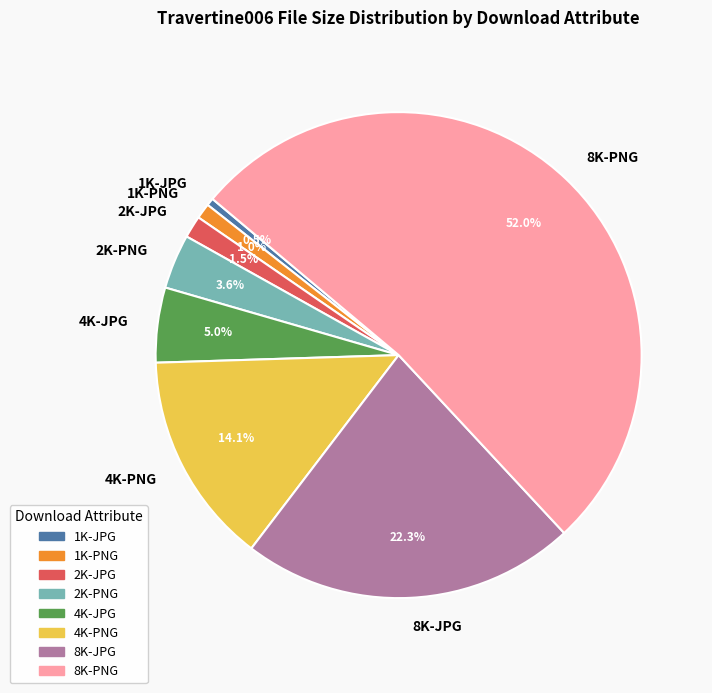

Count the number of slices in the pie.

8